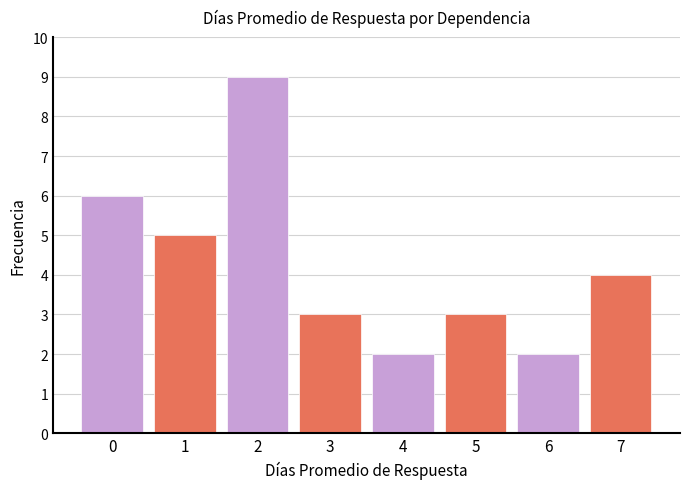

Reading right to left, extract all data points from this chart.

7=4	6=2	5=3	4=2	3=3	2=9	1=5	0=6